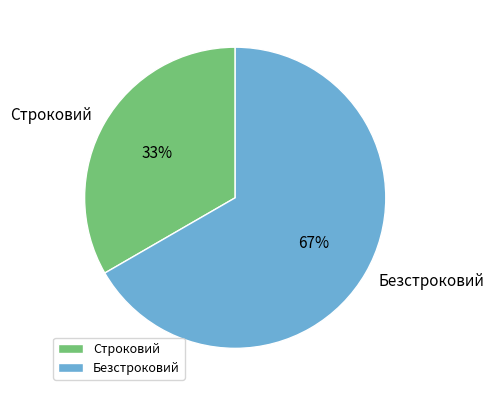

Do Строковий and Безстроковий together represent more than half of the pie?

Yes